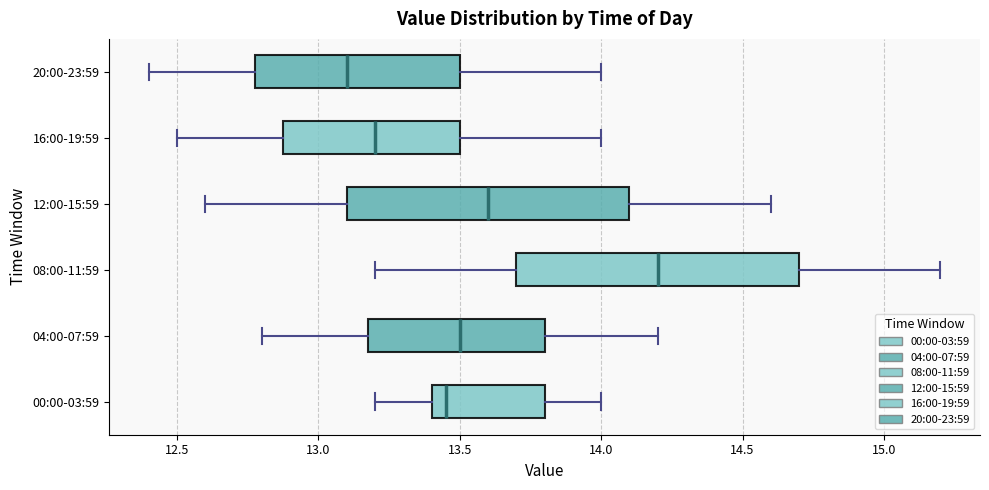

Which box has the furthest to the right median line?

08:00-11:59